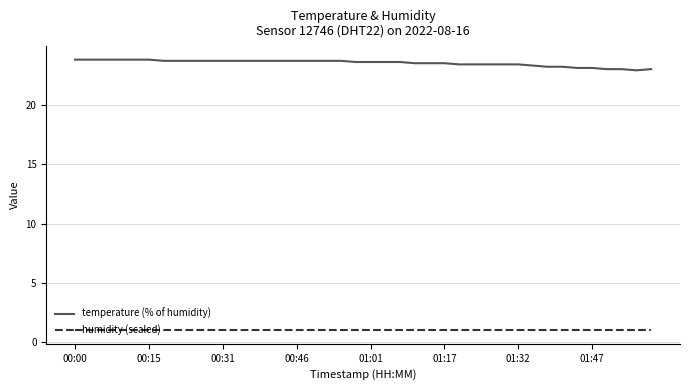

List the series in order of their peak value, highest first.

temperature (% of humidity), humidity (scaled)